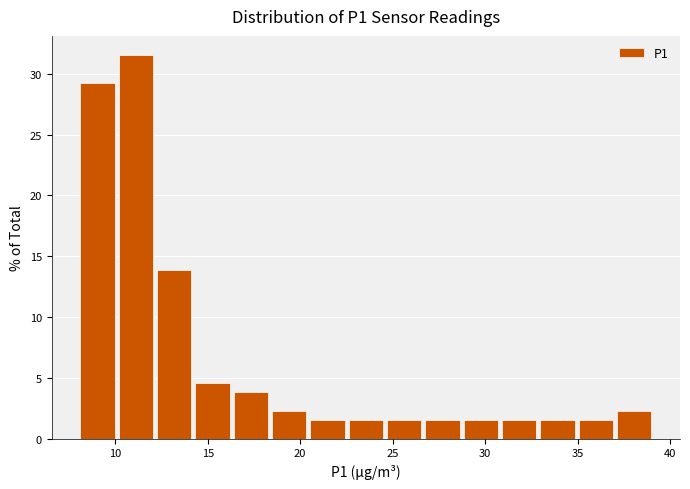

Over which range of the x-axis is the bar tallest?

10.0 to 12.0